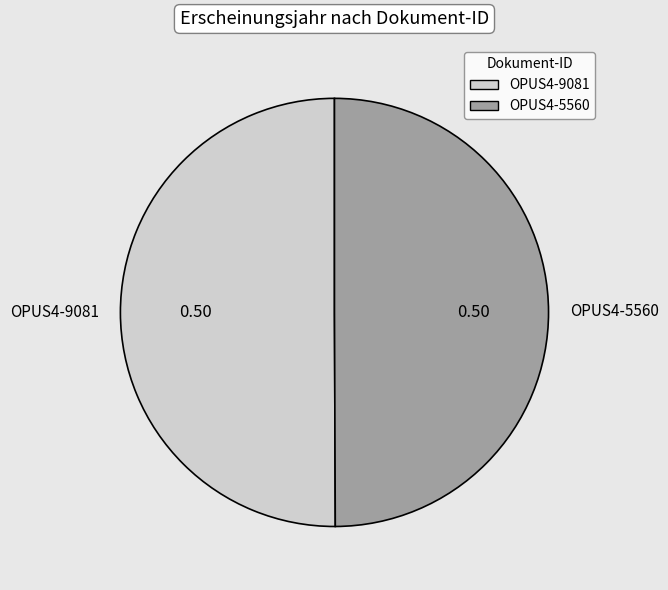

Is the sum of OPUS4-5560 and OPUS4-9081 greater than half?

Yes